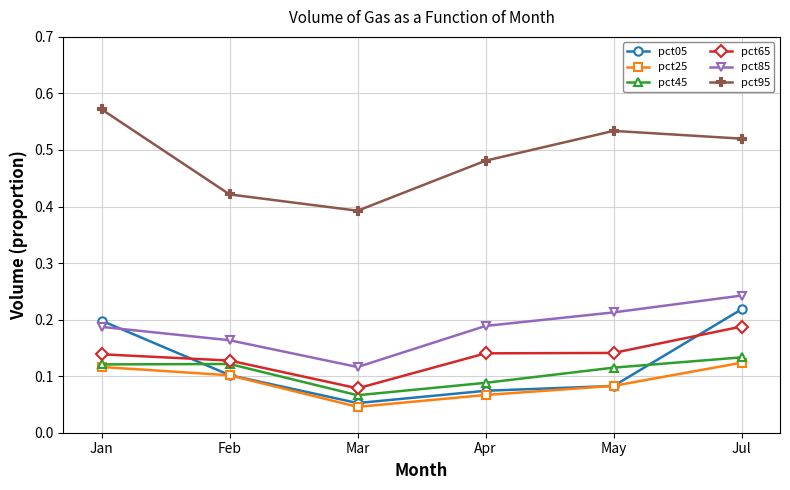

At how many categories does at least one series exceed 0?

6